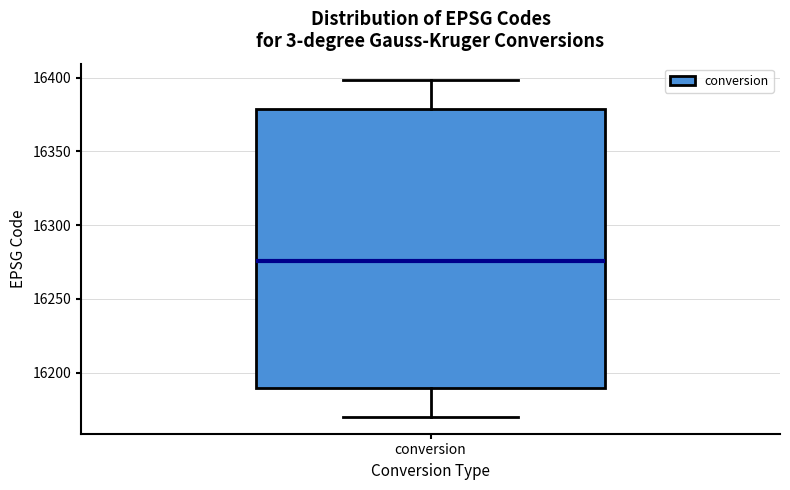

Transcribe this box plot: give where the median line is, the range the box spans, and where the two whiskers end, as read against the y-axis. The values are not printed on the chart, so give them approximately, as read against the axis.

median 16275, box 16190 to 16380, whiskers 16170 to 16400